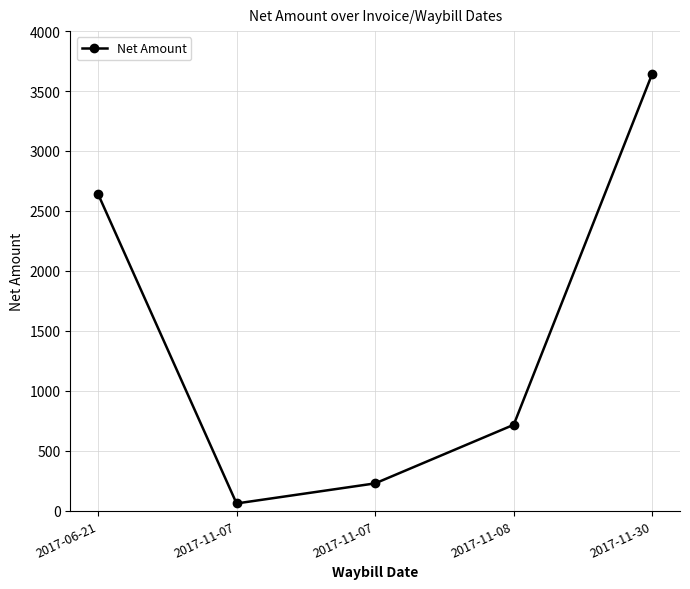

The chart shows a value of 4569.0 at 2017-06-21. True or false?

False